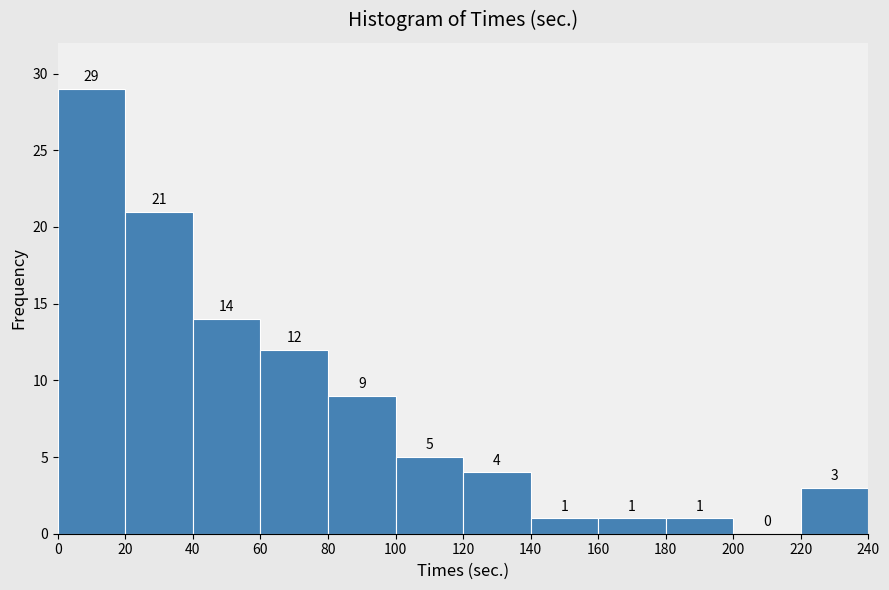

Over which range of the x-axis is the bar tallest?

0 to 20